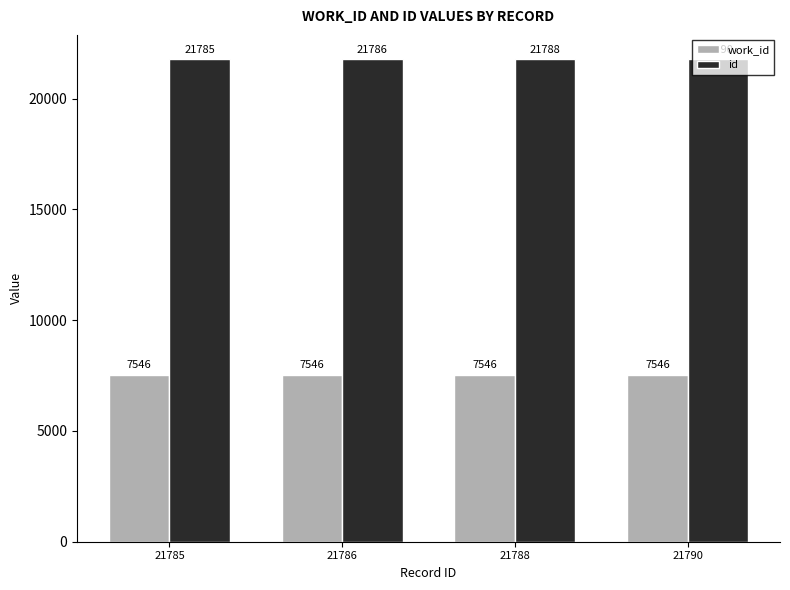

At how many categories does at least one series exceed 10437?

4